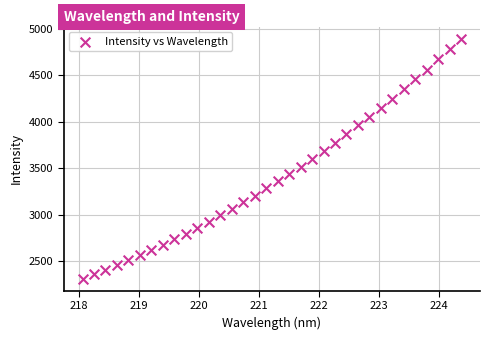

What is the range of Y values (max minus min)?

2581.9